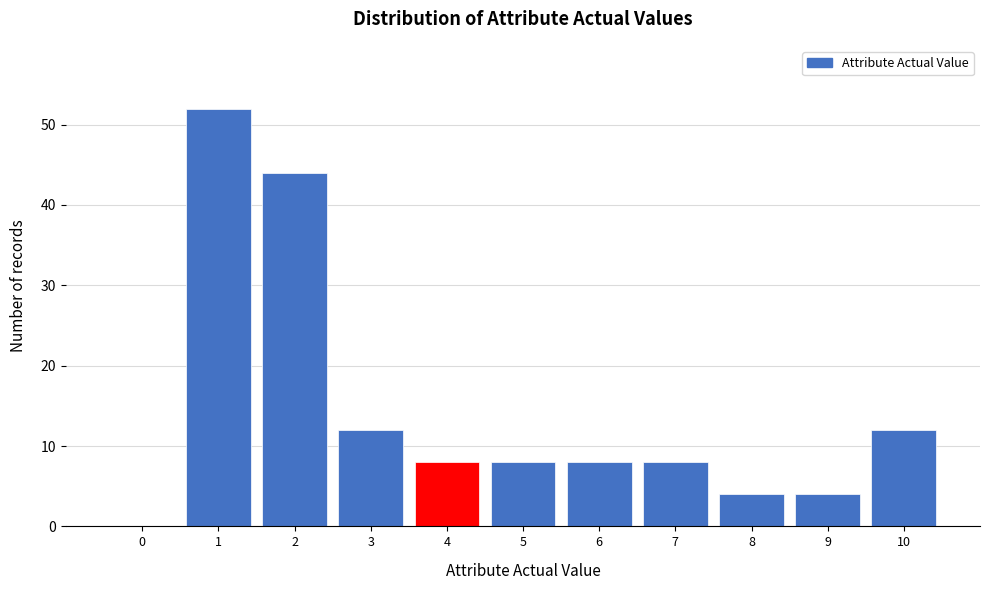

Reading left to right, what are all the values shown in this chart?

0=0	1=52	2=44	3=12	4=8	5=8	6=8	7=8	8=4	9=4	10=12